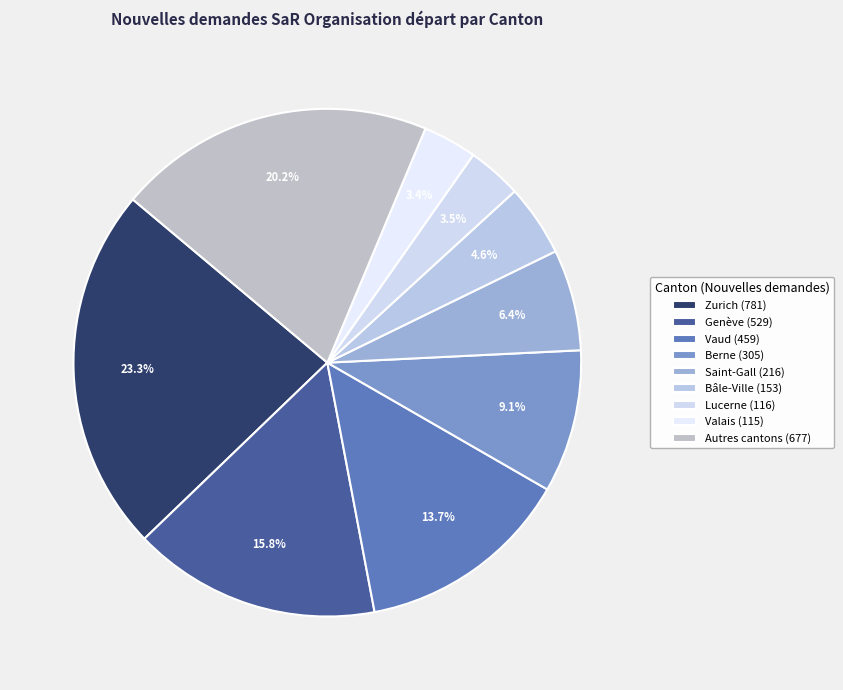

Which category has the biggest portion of the pie?

Zurich (781)